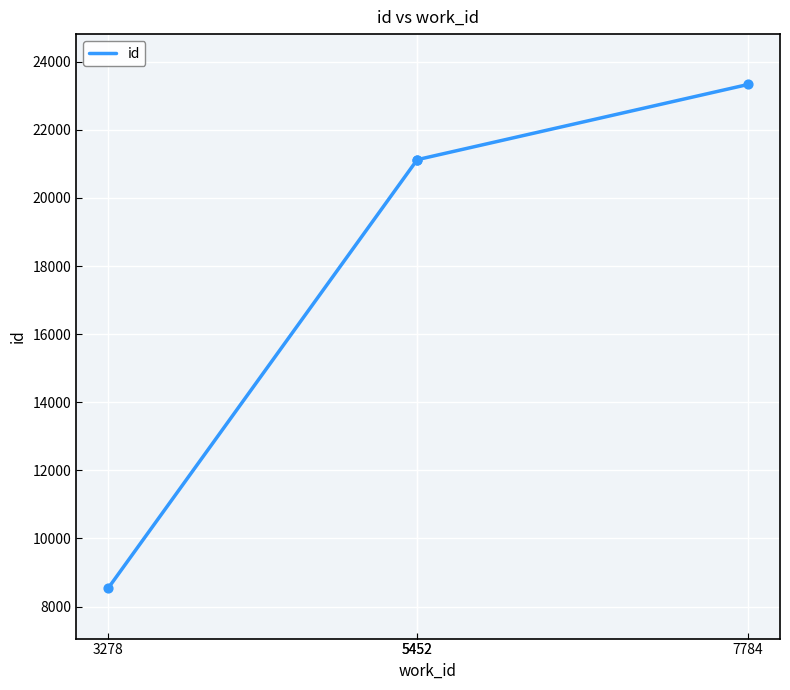

What is the change in value from 3278 to 7784?

+14791